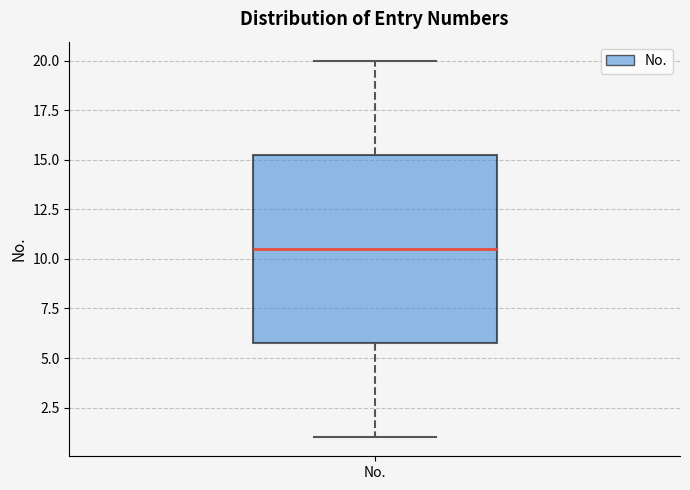

Transcribe this box plot: give where the median line is, the range the box spans, and where the two whiskers end, as read against the y-axis. The values are not printed on the chart, so give them approximately, as read against the axis.

median 10.5, box 6.0 to 15.5, whiskers 1.0 to 20.0